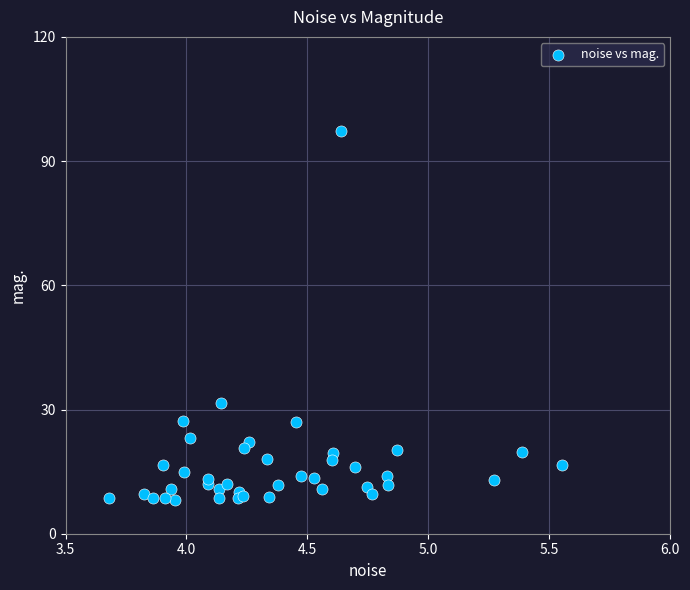

What Y value in the scatter plot is closest to 52?

31.6